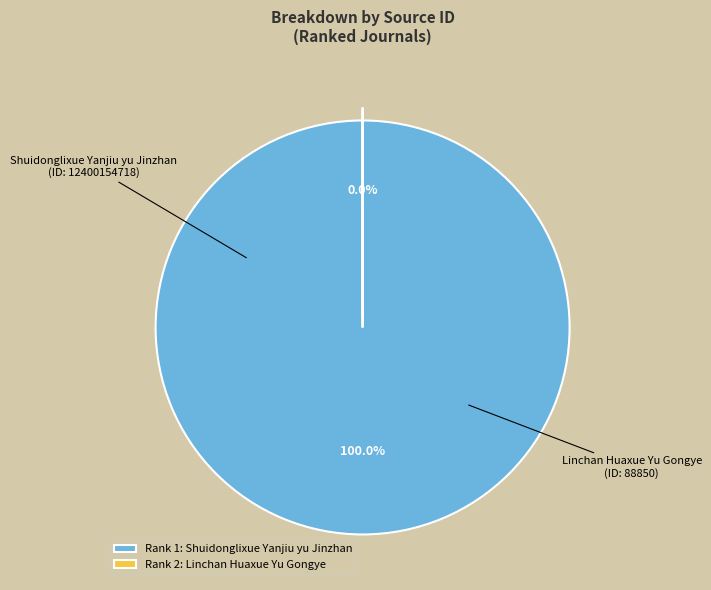

To the nearest percent, what is the difference between the Shuidonglixue Yanjiu yu Jinzhan and Linchan Huaxue Yu Gongye slice percentages?

100%